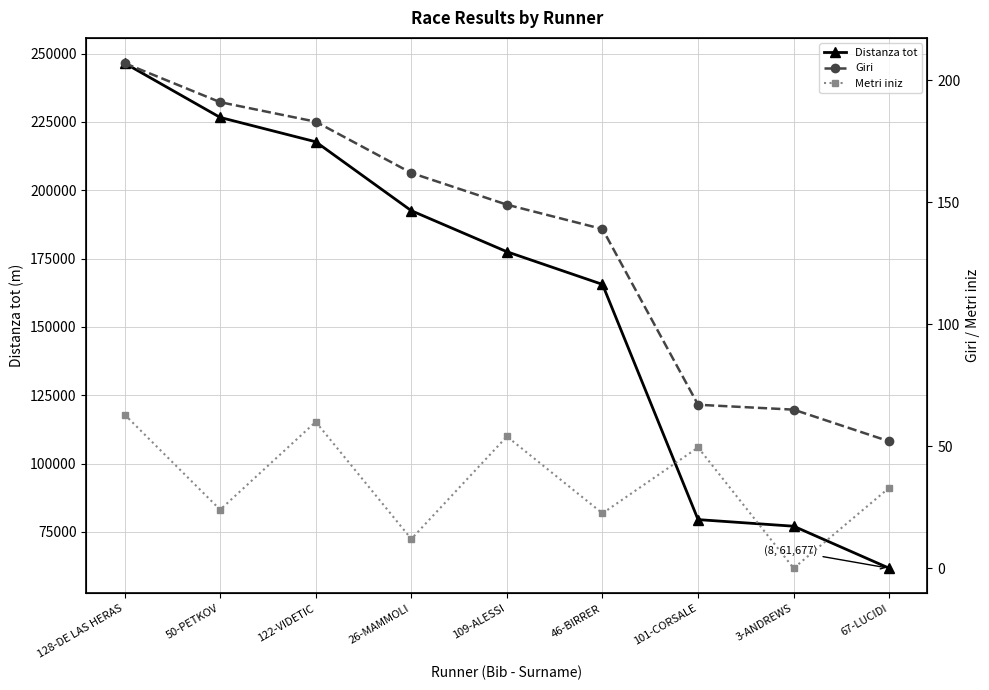

At 50-PETKOV, list the series in order from largest to smallest.

Distanza tot, Giri, Metri iniz